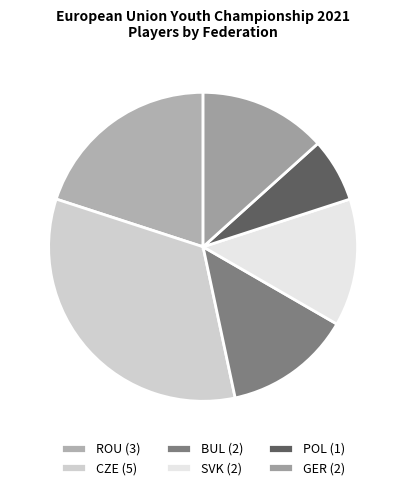

How many slices are in this pie chart?

6